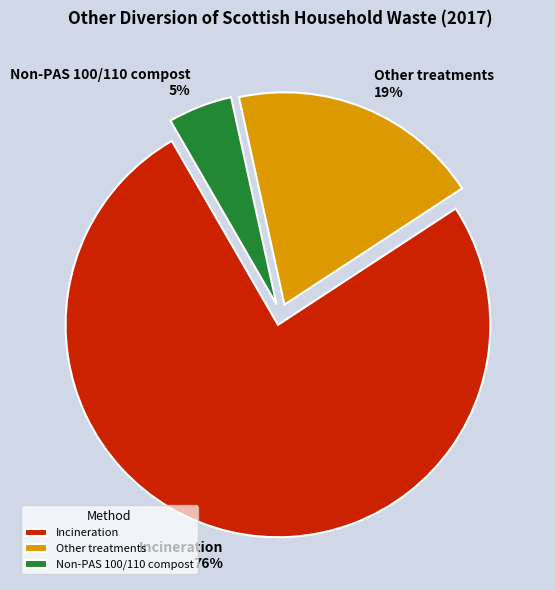

Which slice is the smallest?

Non-PAS 100/110 compost